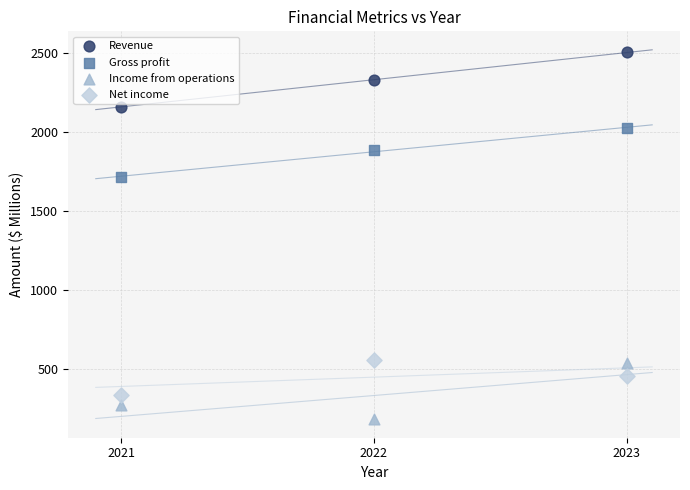

Which series reaches the maximum Y coordinate?

Revenue